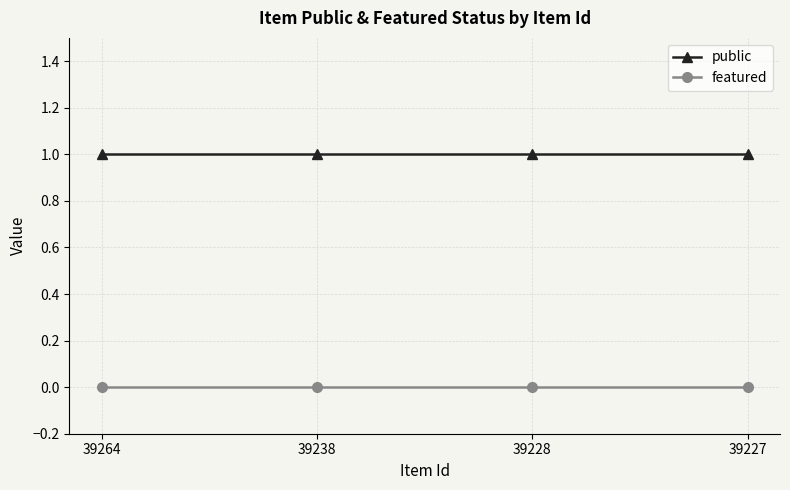

Reading right to left, transcribe all the data shown in this chart.

public: 1	1	1	1
featured: 0	0	0	0